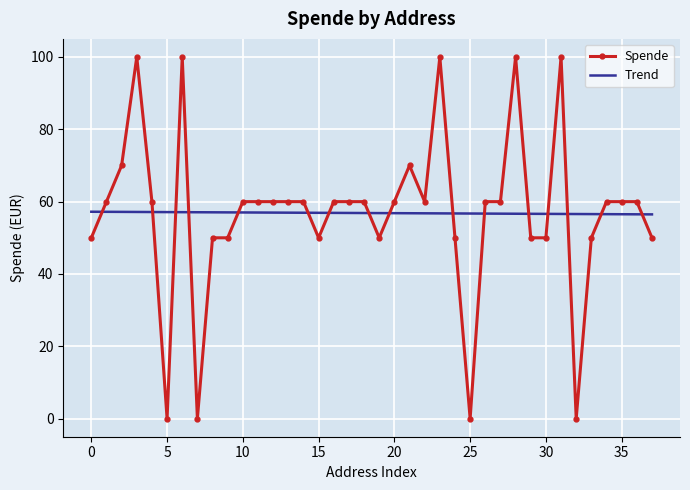

True or false: Trend and Spende intersect in this chart.

True